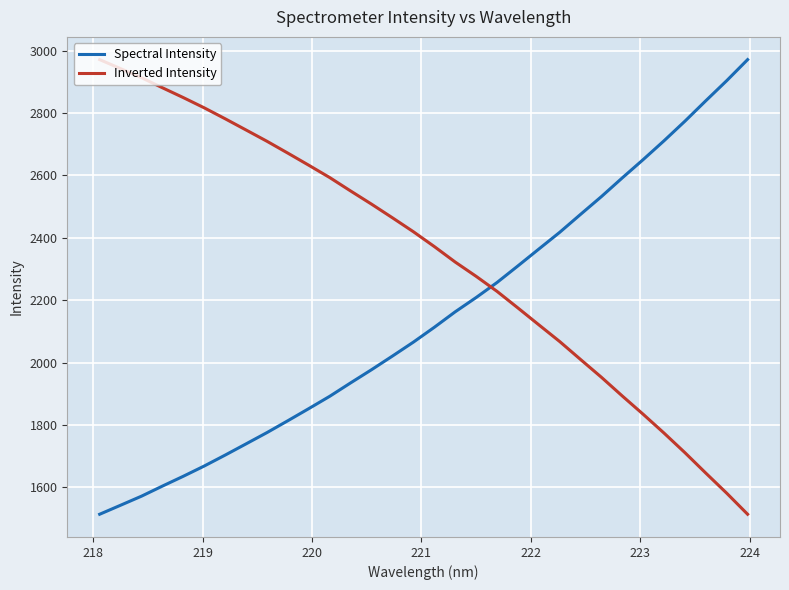

After their last crossing, which series has the higher values: Inverted Intensity or Spectral Intensity?

Spectral Intensity